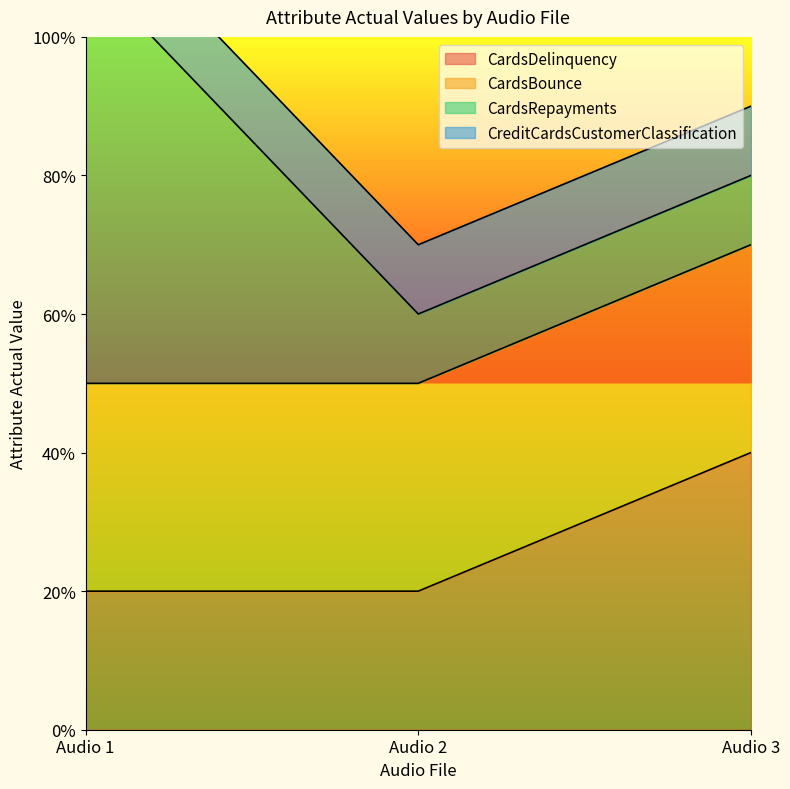

Reading right to left, extract all data points from this chart.

CardsDelinquency: Audio 3=4	Audio 2=2	Audio 1=2
CardsBounce: Audio 3=3	Audio 2=3	Audio 1=3
CardsRepayments: Audio 3=1	Audio 2=1	Audio 1=6
CreditCardsCustomerClassification: Audio 3=1	Audio 2=1	Audio 1=1